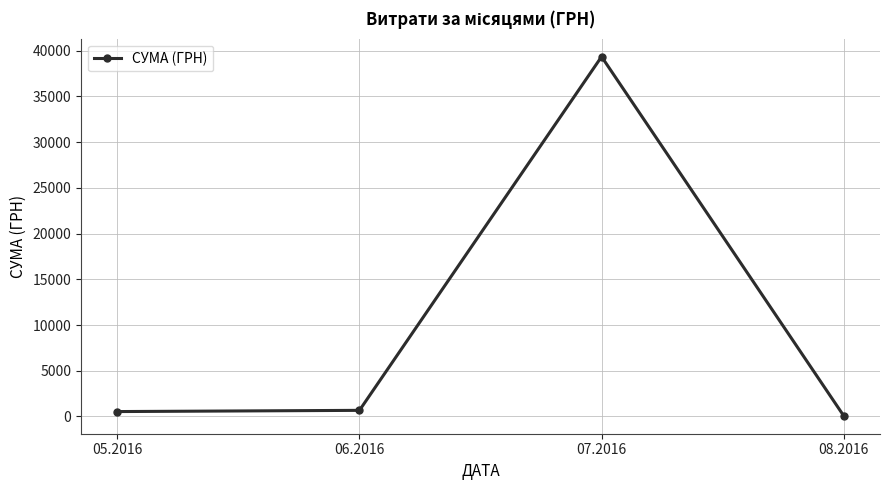

How many lines are shown in the chart?

1